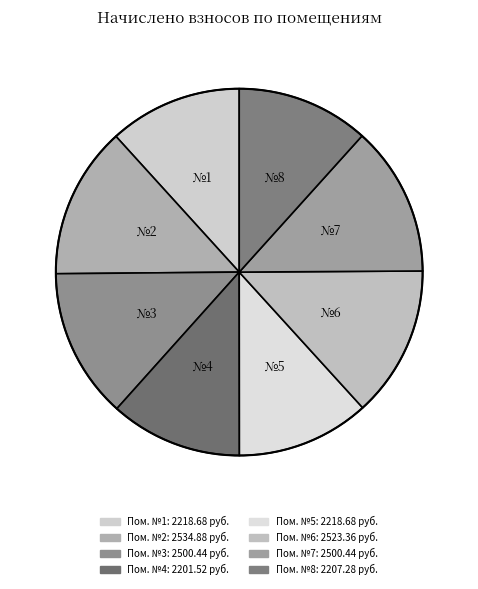

What is the largest slice in the pie chart?

2